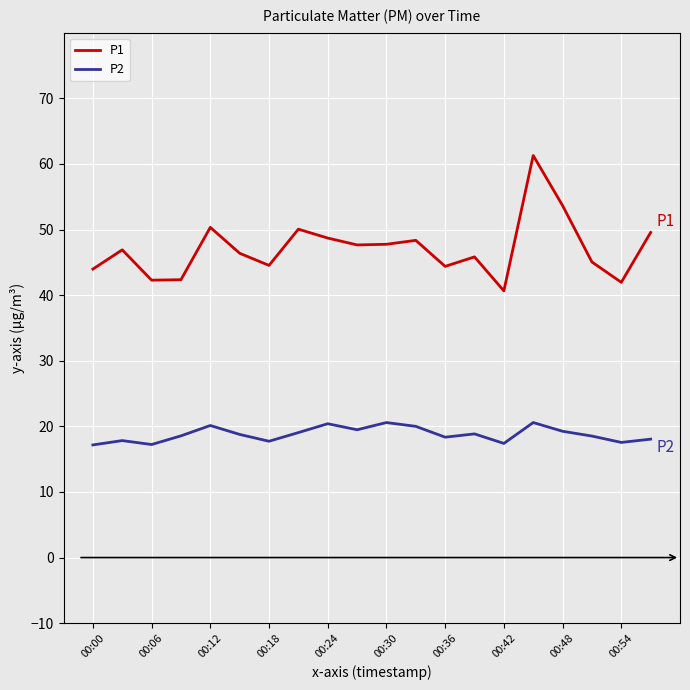

What are all the series names shown in the legend?

P1, P2